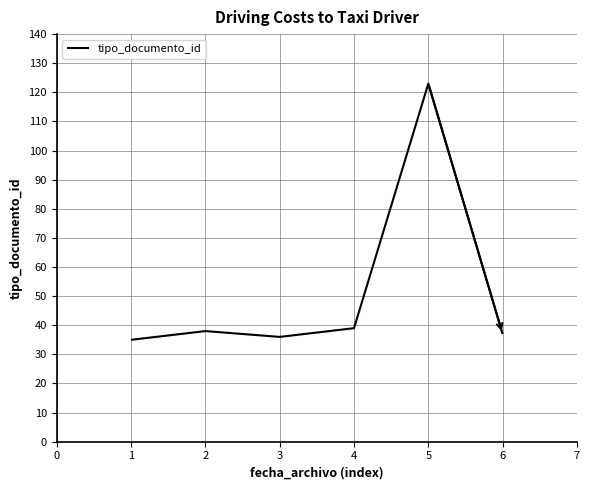

At which category does the chart reach its peak across all series?

5